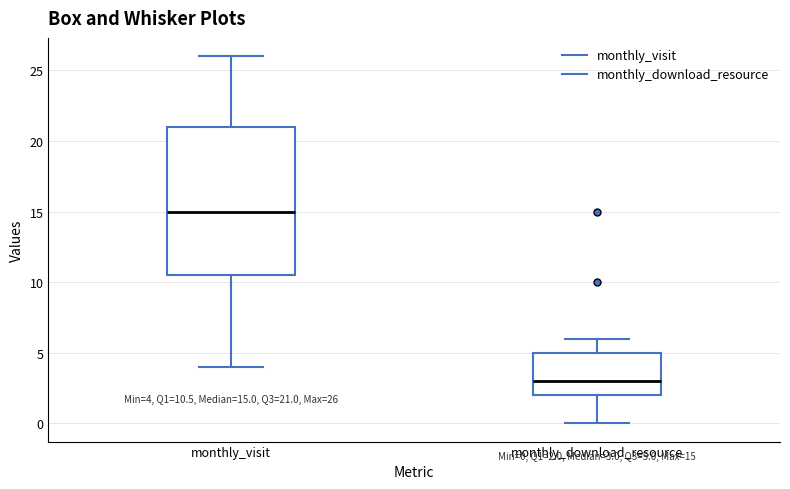

Which box is the tallest, from its lower edge to its upper edge?

monthly_visit